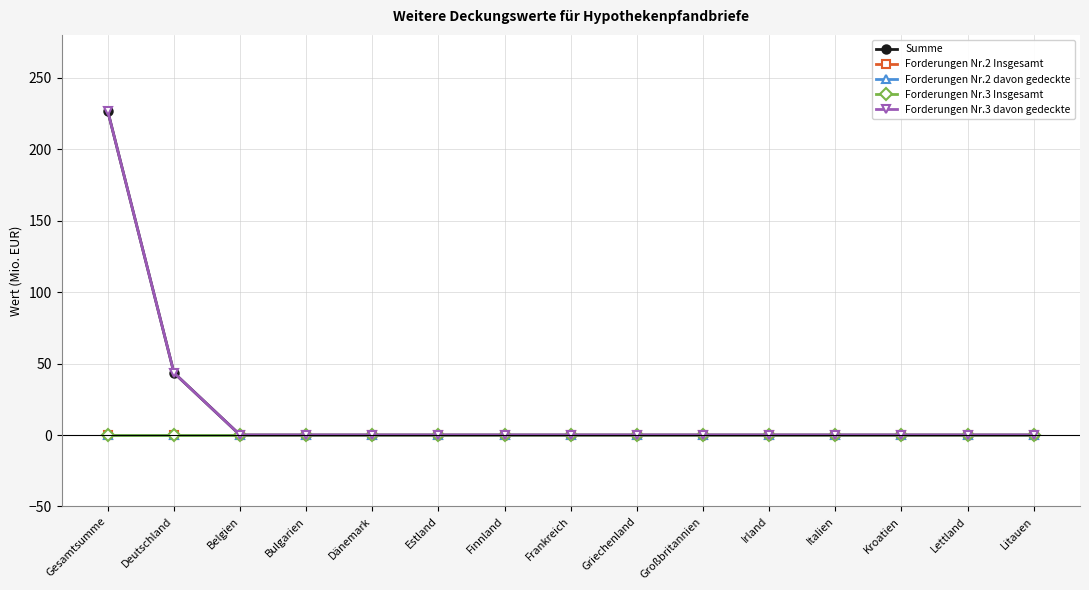

Is this an area chart (filled region under the line)?

No